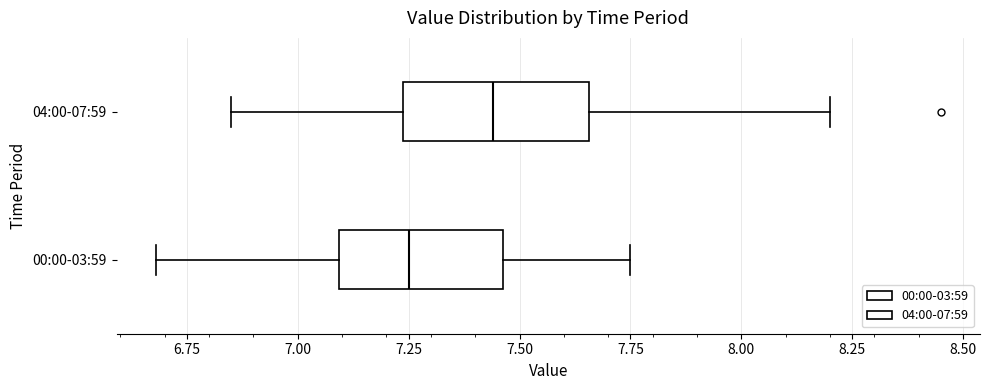

Reading bottom to top, read every box against the x-axis: the position of its median line, the range the box covers, and the ends of its whiskers. The values are not printed on the chart, so give them approximately, as read against the axis.

00:00-03:59: median 7.25, box 7.10 to 7.45, whiskers 6.70 to 7.75
04:00-07:59: median 7.45, box 7.25 to 7.65, whiskers 6.85 to 8.20